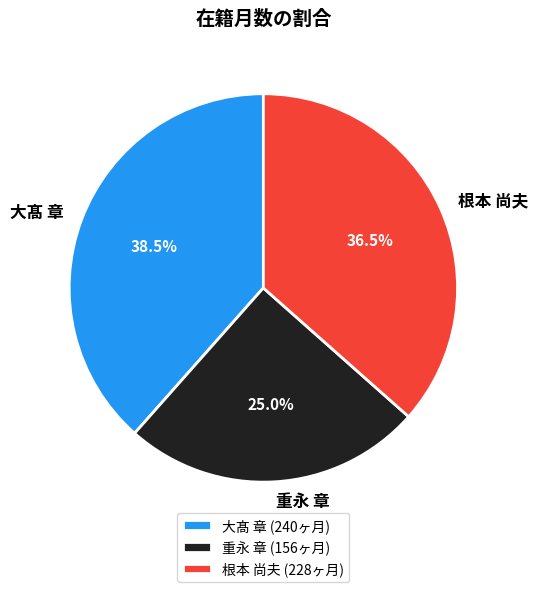

True or false: 重永 章 accounts for 19% of the total.

False